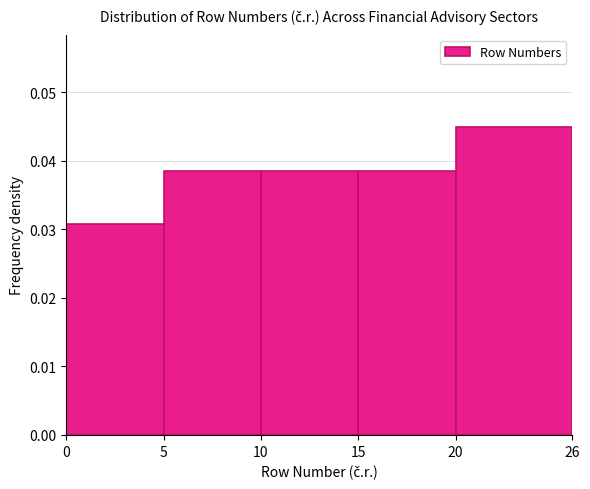

Reading left to right, transcribe this chart: for each bar, give the range it covers on the x-axis and its height. The values are not printed on the chart, so give them approximately, as read against the axis.

0 to 5: 0.031
5 to 10: 0.038
10 to 15: 0.038
15 to 20: 0.038
20 to 26: 0.045